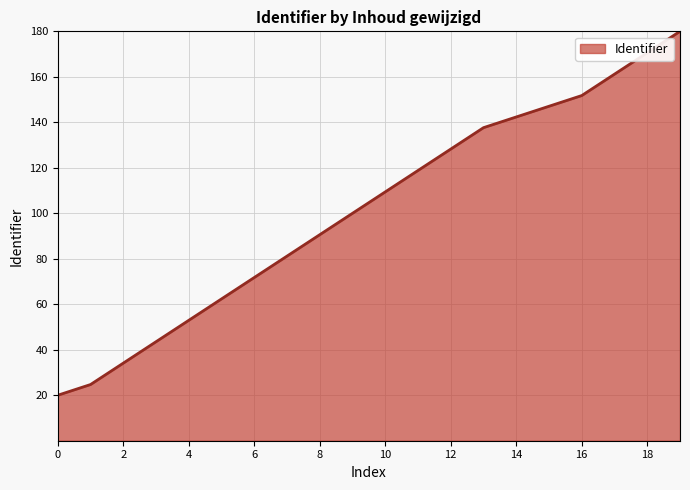

What is the smallest value displayed?

20.0